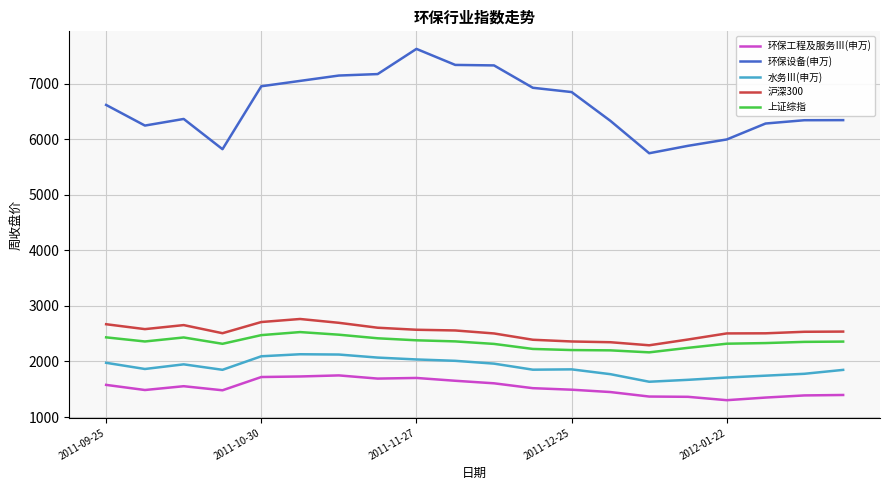

How many lines are shown in the chart?

5